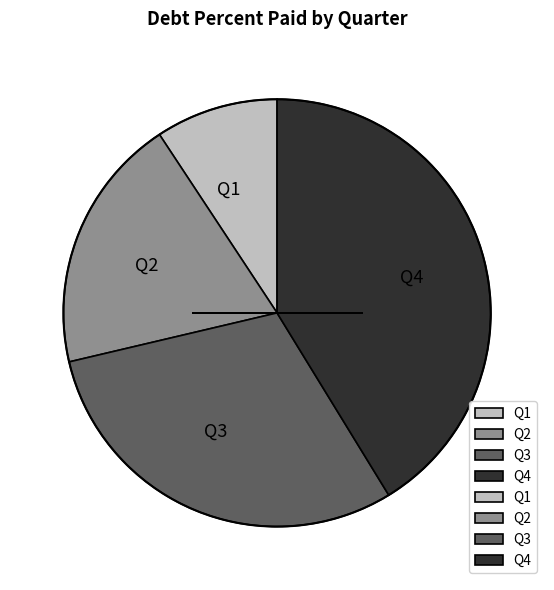

Which slice is the smallest?

Q1